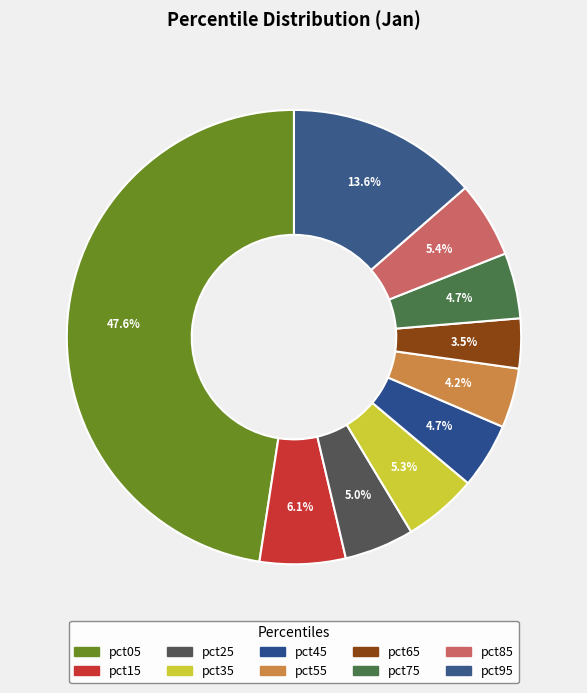

The pct95 slice represents 1% of the pie. True or false?

False